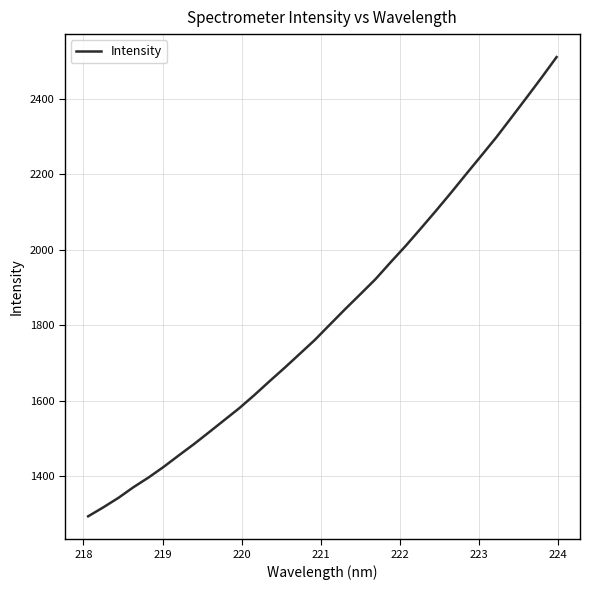

What is the difference between the maximum and second lowest values?

1193.9